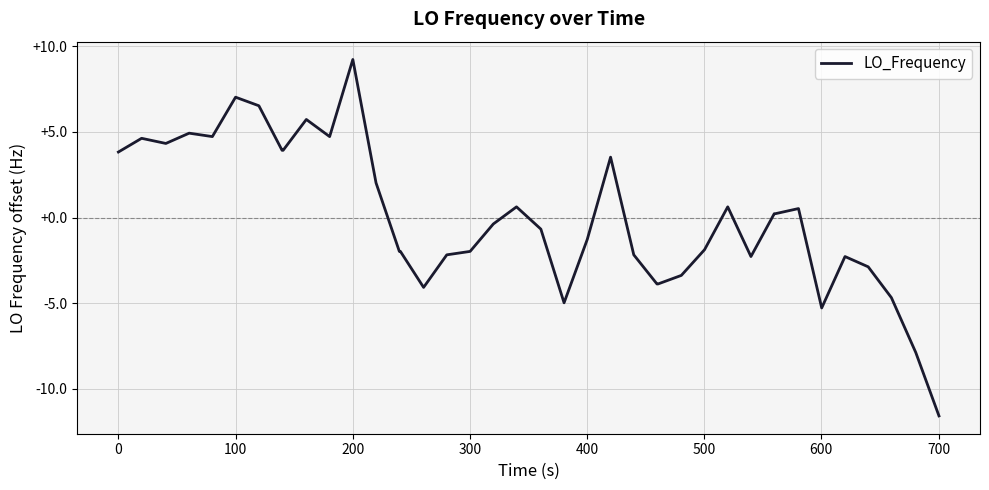

What is the difference between the maximum and minimum values?

20.8